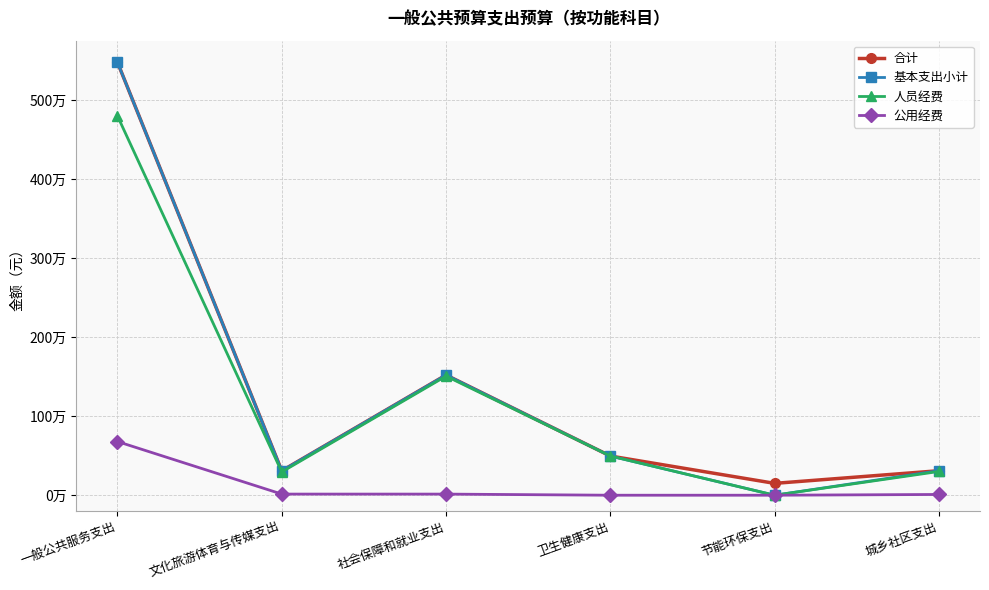

True or false: 合计 and 人员经费 intersect in this chart.

False